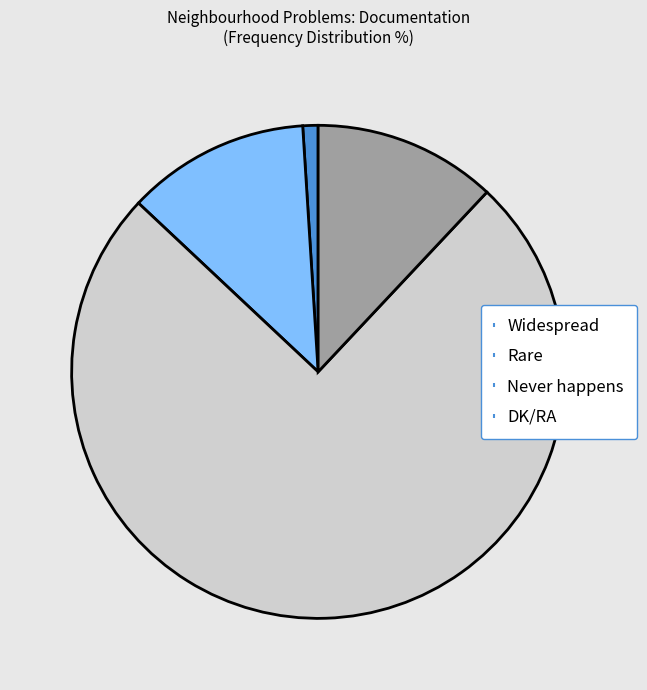

What is the ratio of the value at DK/RA to the value at Rare?

1.0